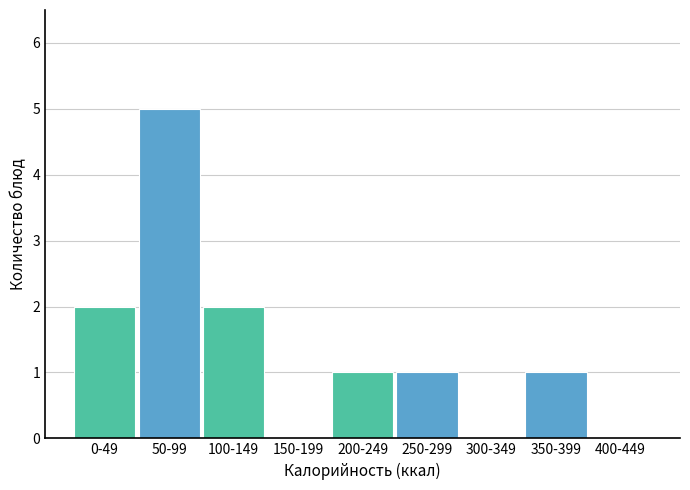

Reading left to right, list all the values displayed in this chart.

0-49=2	50-99=5	100-149=2	150-199=0	200-249=1	250-299=1	300-349=0	350-399=1	400-449=0